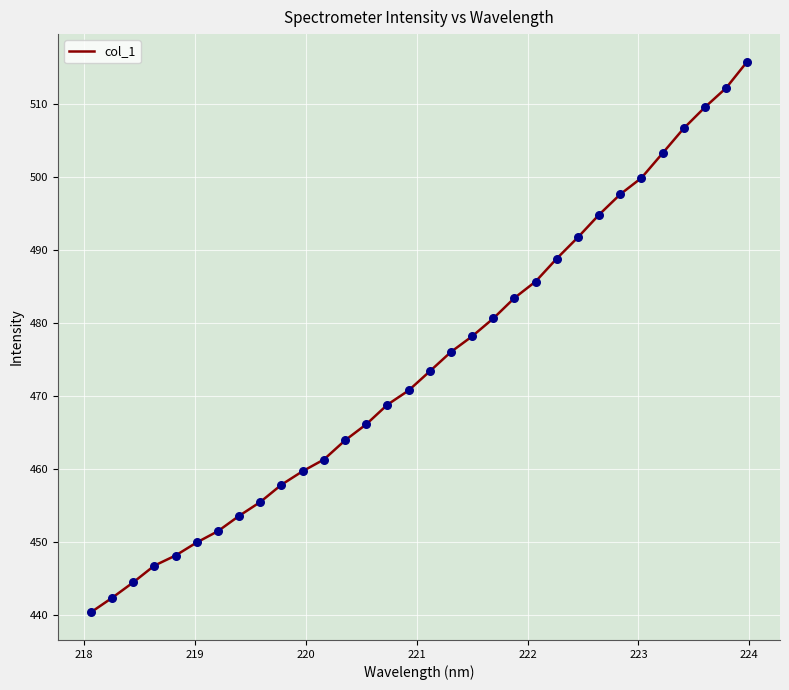

What is the smallest value displayed?

440.3